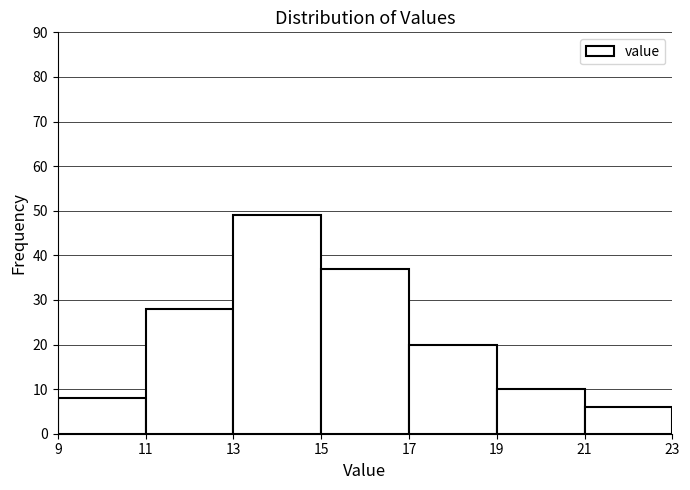

Reading left to right, list every bar in this chart as the range it spans on the x-axis followed by its height. The values are not printed on the chart, so give them approximately, as read against the axis.

9 to 11: 8
11 to 13: 28
13 to 15: 49
15 to 17: 37
17 to 19: 20
19 to 21: 10
21 to 23: 6